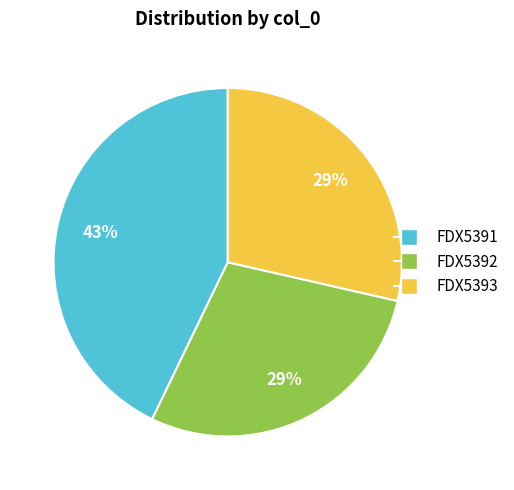

True or false: FDX5393 accounts for 29% of the total.

True